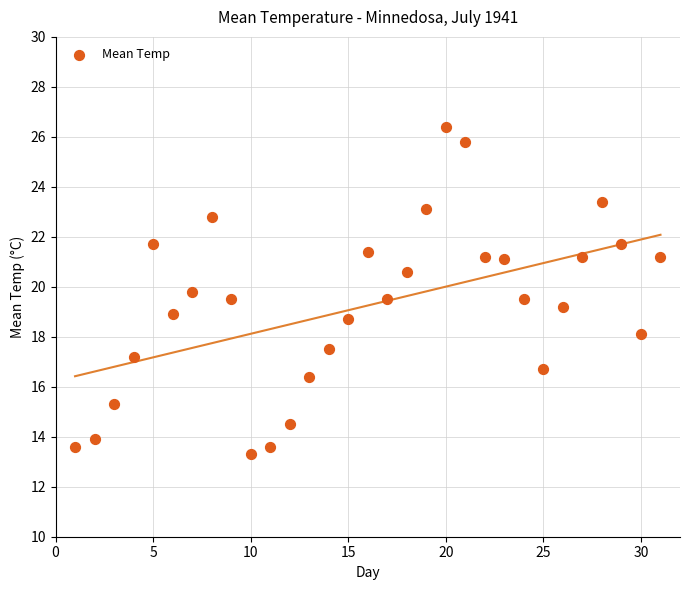

What is the range of X values (max minus min)?

30.0